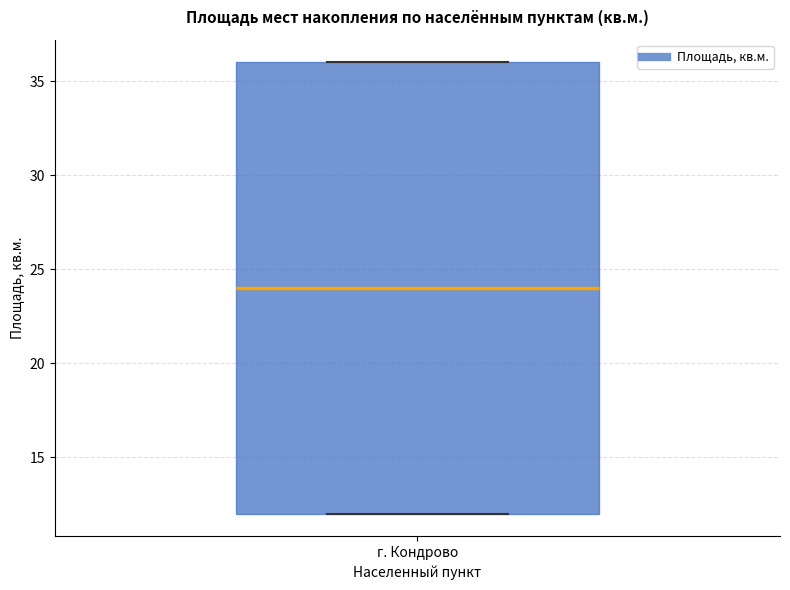

Where is the upper edge of the box for г. Кондрово on the y-axis? The values are not printed on the chart, so give them approximately, as read against the axis.

36